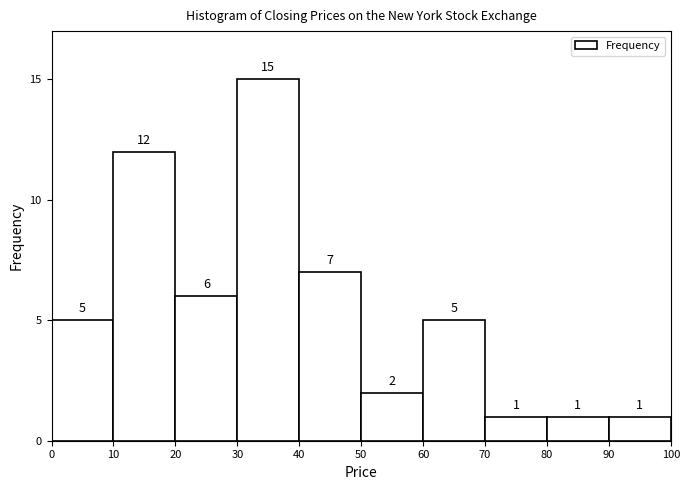

Reading left to right, transcribe this chart: for each bar, give the range it covers on the x-axis and its height.

0 to 10: 5
10 to 20: 12
20 to 30: 6
30 to 40: 15
40 to 50: 7
50 to 60: 2
60 to 70: 5
70 to 80: 1
80 to 90: 1
90 to 100: 1